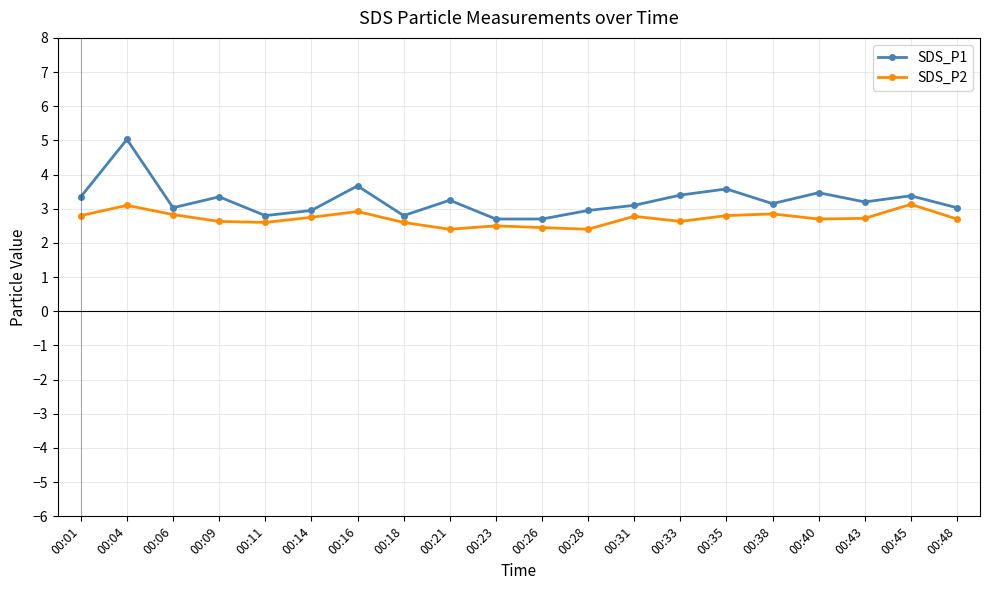

How many series are shown in this chart?

2